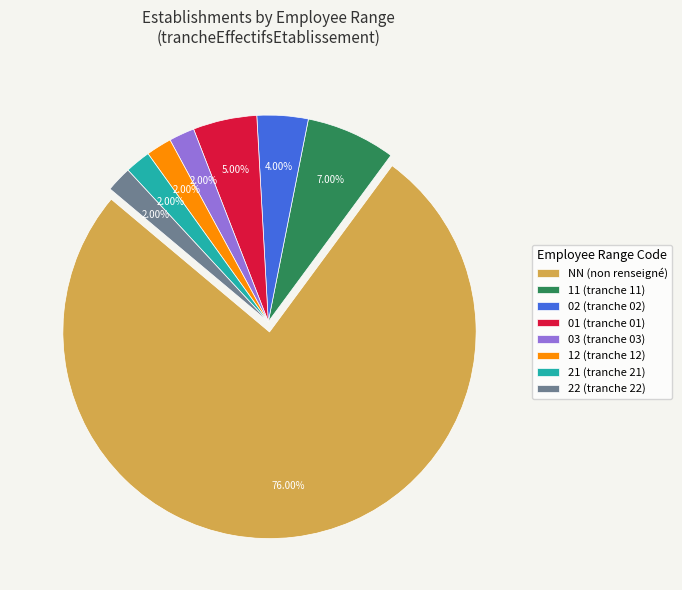

Is the sum of 12 (tranche 12) and 01 (tranche 01) greater than half?

No